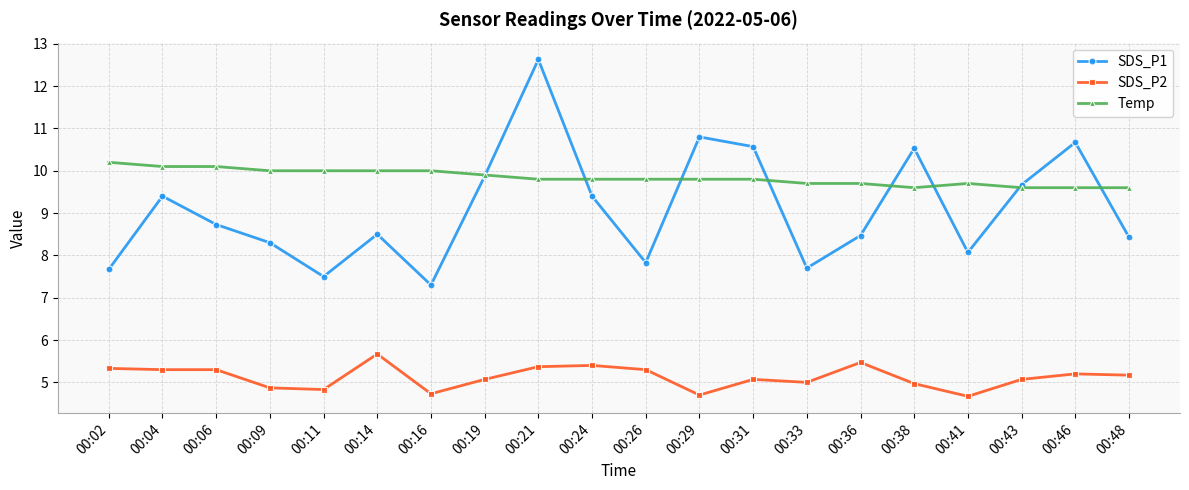

What is the difference between the highest and lowest values at 00:11?

5.2